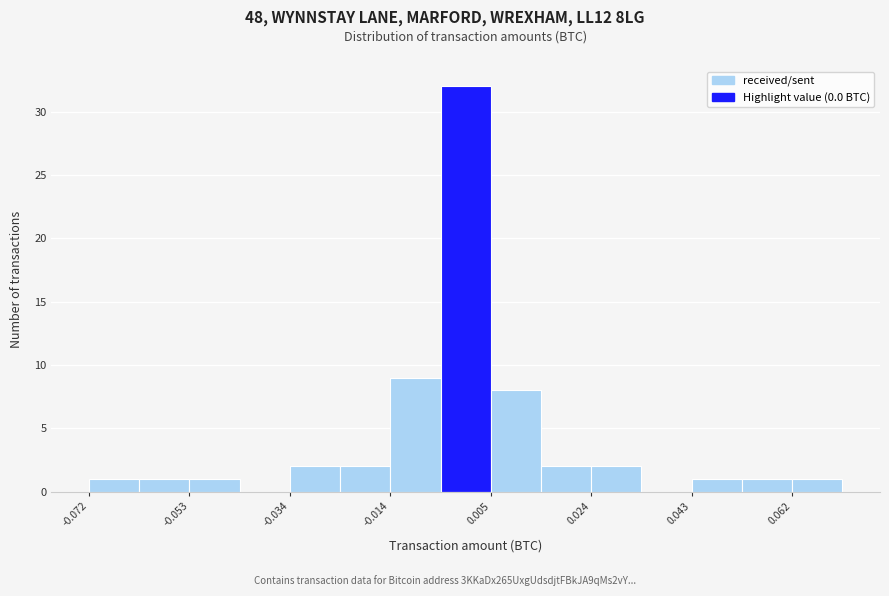

Reading left to right, transcribe this chart: for each bar, give the range it covers on the x-axis and its height. Neither the bar edges nor the heights are printed on the chart, so give them approximately, as read against the axes.

-0.072 to -0.062: 1
-0.062 to -0.052: 1
-0.052 to -0.044: 1
-0.044 to -0.034: 0
-0.034 to -0.024: 2
-0.024 to -0.014: 2
-0.014 to -0.004: 9
-0.004 to 0.004: 32
0.004 to 0.014: 8
0.014 to 0.024: 2
0.024 to 0.034: 2
0.034 to 0.044: 0
0.044 to 0.052: 1
0.052 to 0.062: 1
0.062 to 0.072: 1